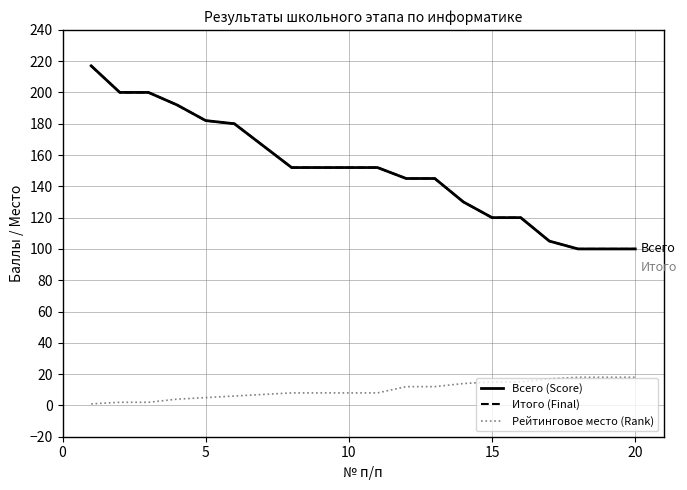

True or false: Итого (Final) has more than 0 interior local peaks.

False